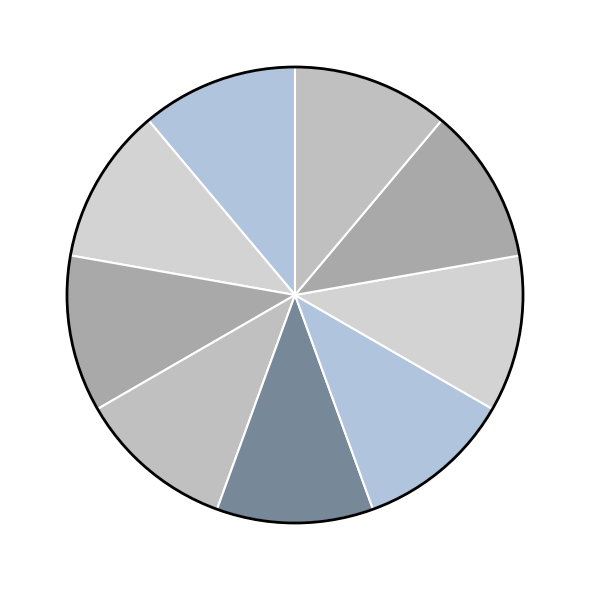

How many segments does this pie chart have?

9